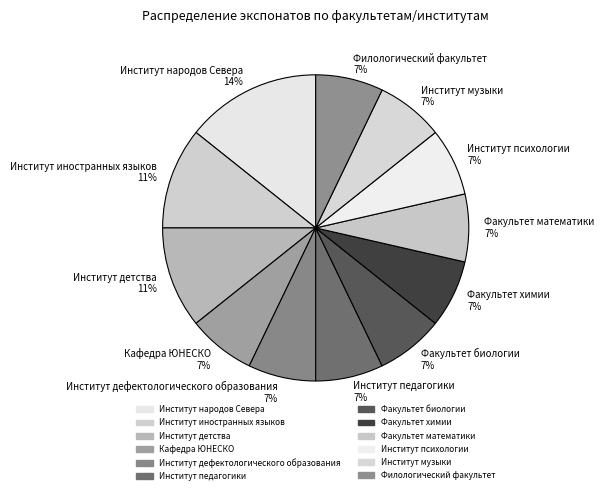

To the nearest percent, what is the average slice percentage?

8%